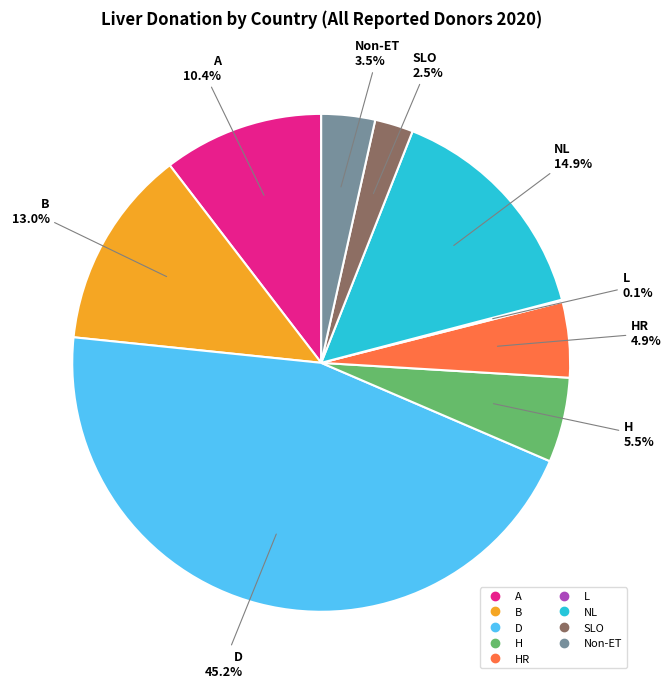

Does any single category account for the majority?

No